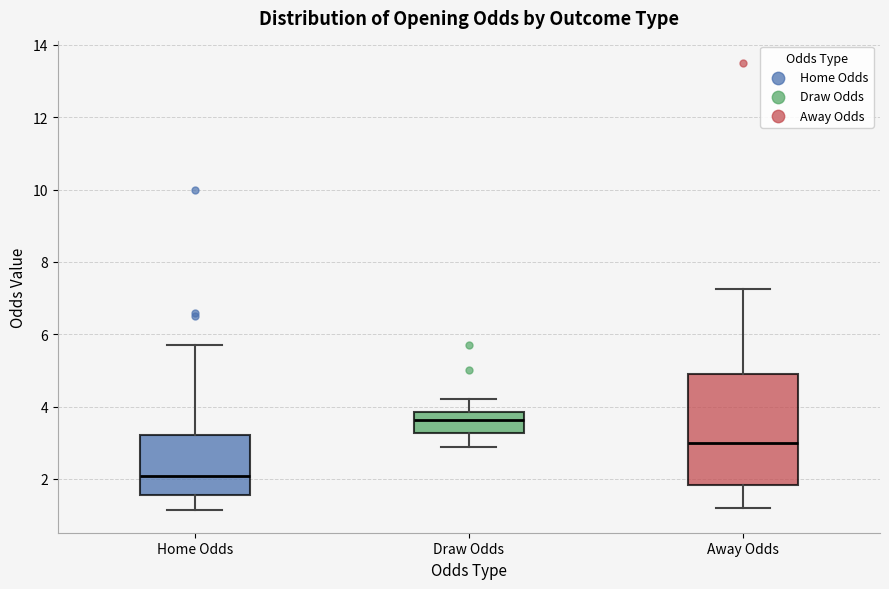

Where is the lower edge of the box for Home Odds on the y-axis? The values are not printed on the chart, so give them approximately, as read against the axis.

1.6